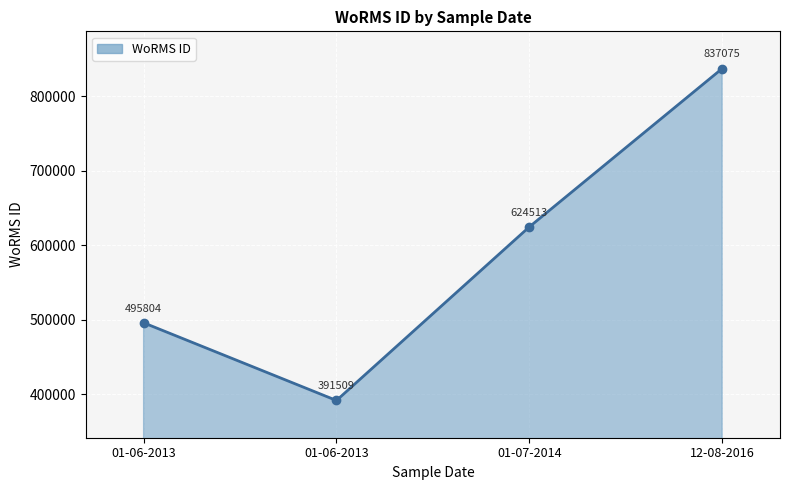

Reading left to right, transcribe all the data shown in this chart.

495804	391509	624513	837075